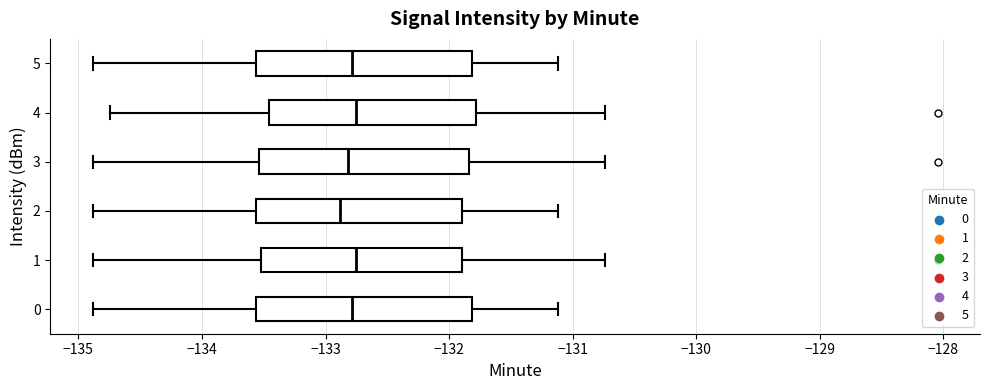

Where is the right edge of the box at y = 4 on the x-axis? The values are not printed on the chart, so give them approximately, as read against the axis.

-131.8